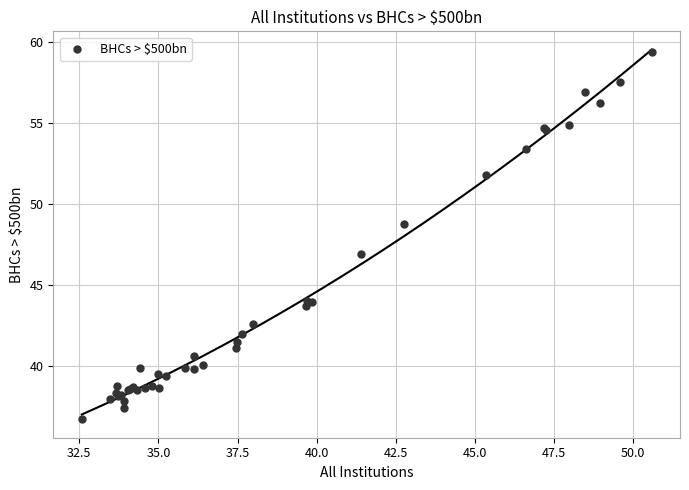

What Y value in the scatter plot is closest to 48?

48.7